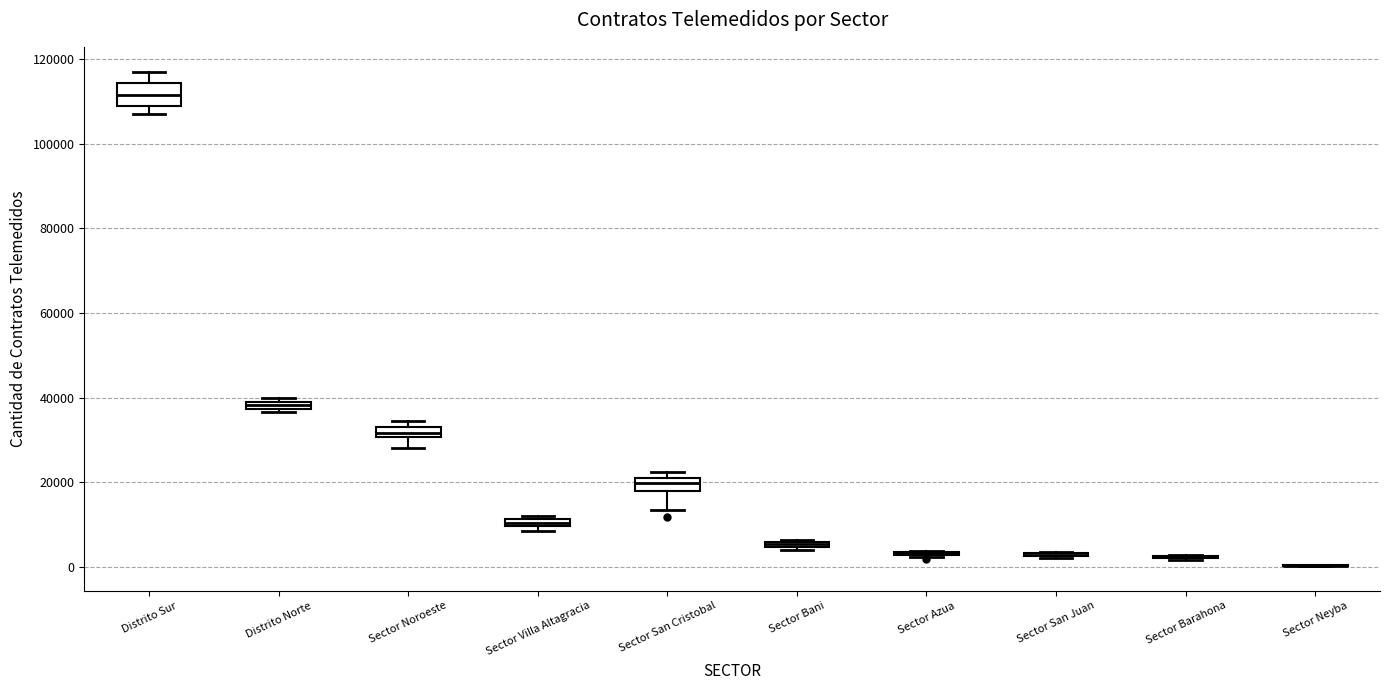

Which box is the tallest, from its lower edge to its upper edge?

Distrito Sur